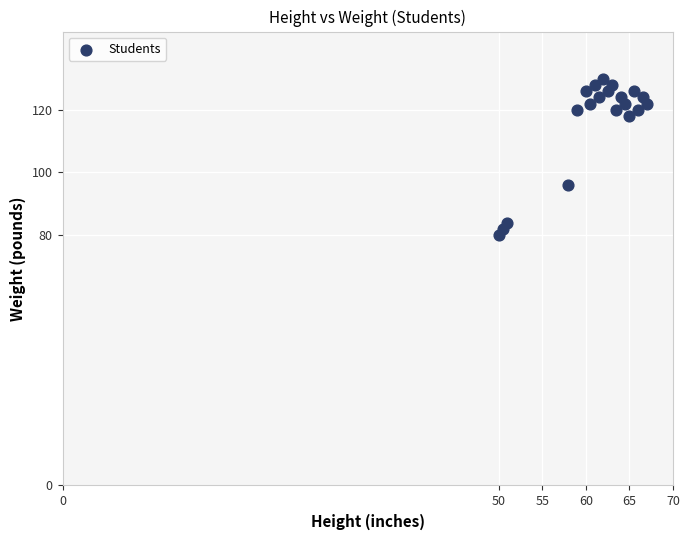

What is the range of Y values (max minus min)?

50